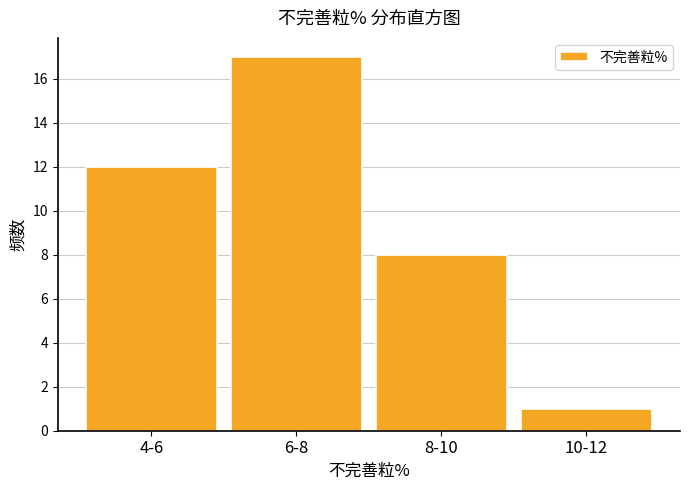

Reading left to right, list all the values displayed in this chart.

4-6=12	6-8=17	8-10=8	10-12=1